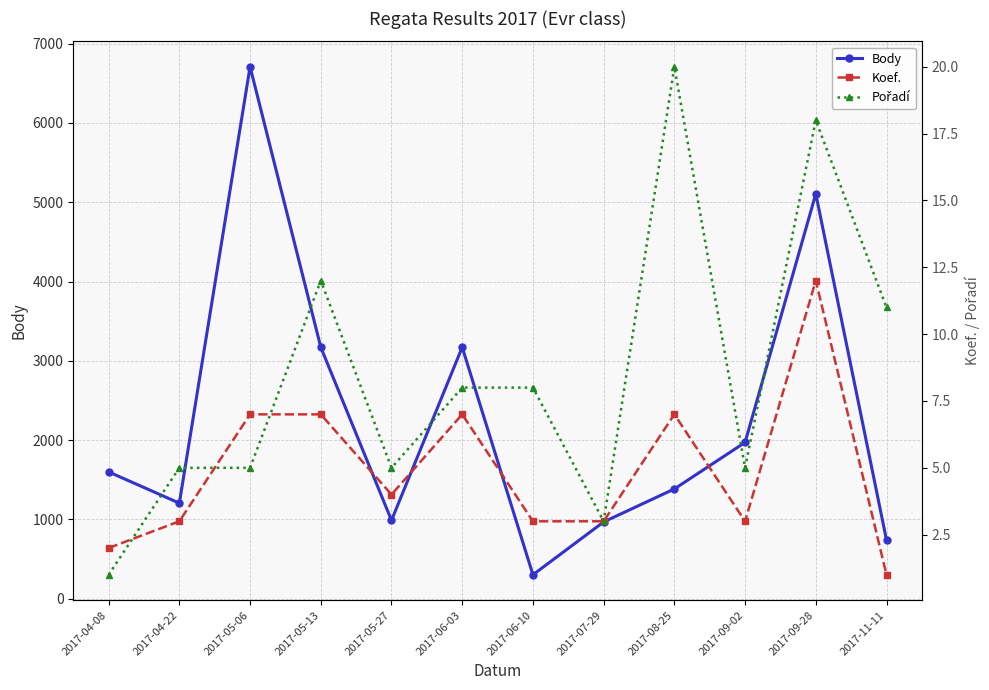

List the series in order of their peak value, lowest first.

Koef., Pořadí, Body